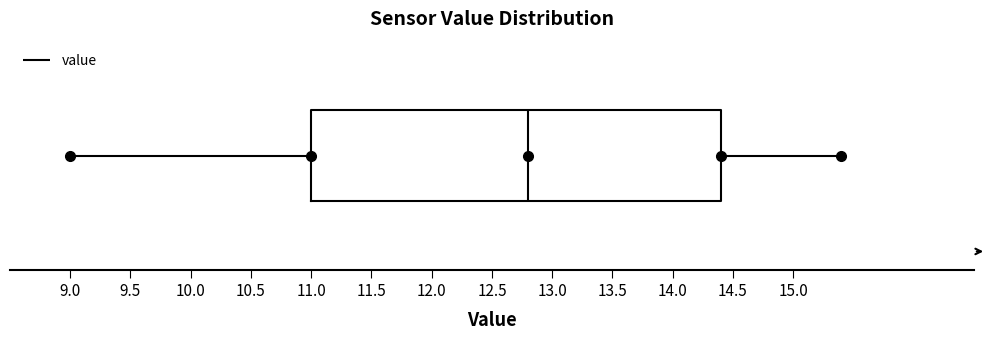

Transcribe this box plot: give where the median line is, the range the box spans, and where the two whiskers end, as read against the x-axis. The values are not printed on the chart, so give them approximately, as read against the axis.

median 12.8, box 11.0 to 14.4, whiskers 9.0 to 15.4